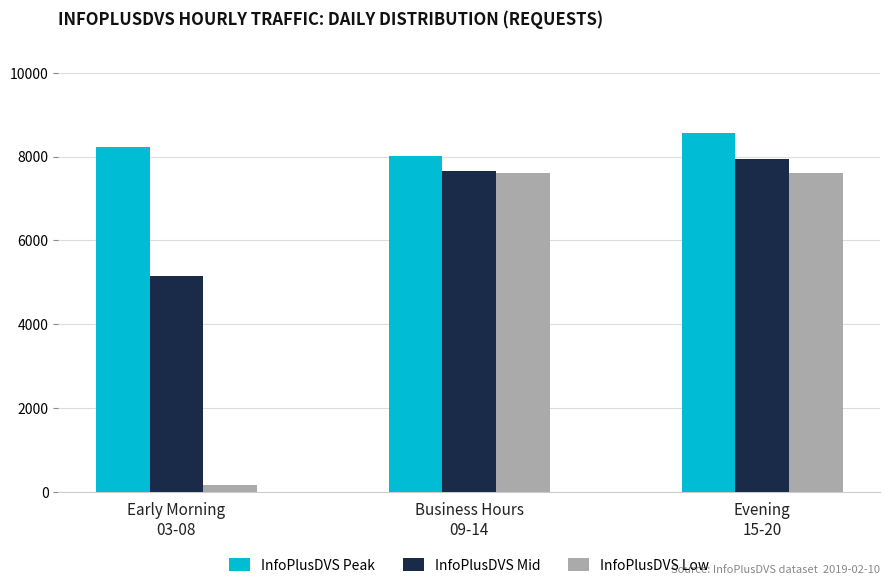

What is the approximate value of InfoPlusDVS Mid at Early Morning
03-08?

5148